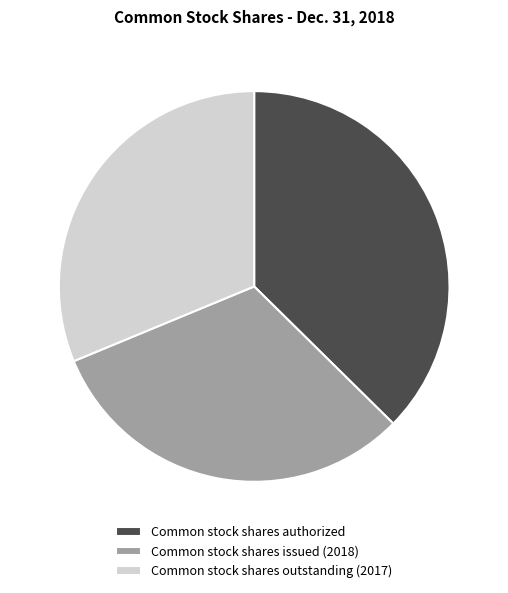

Is the sum of Common stock shares outstanding (2017) and Common stock shares issued (2018) greater than half?

Yes